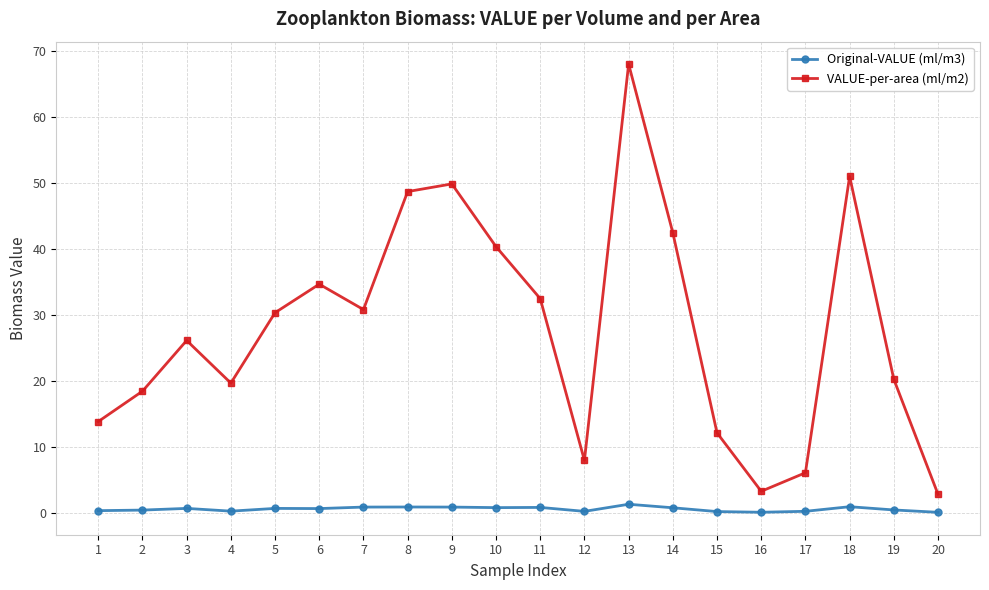

What is the highest value of the Original-VALUE (ml/m3) series?

1.3